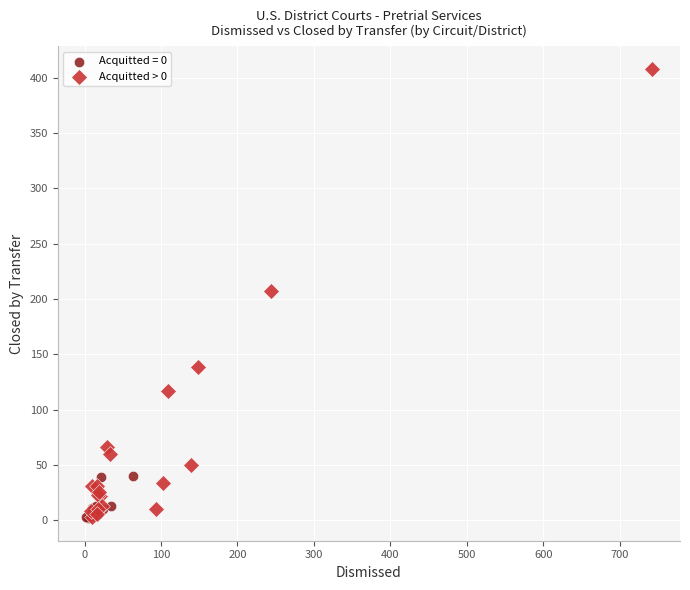

Which series contains the highest Y value?

Acquitted > 0